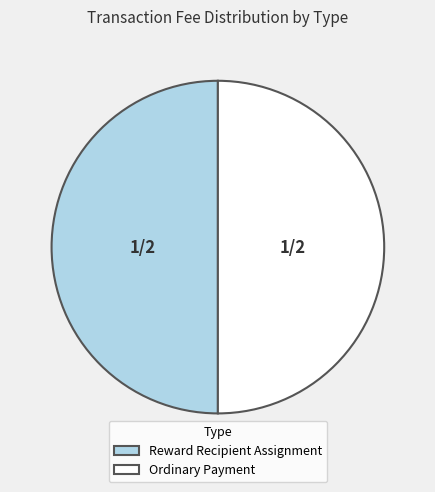

Approximately how many times larger is the value at Reward Recipient Assignment compared to Ordinary Payment?

1.0